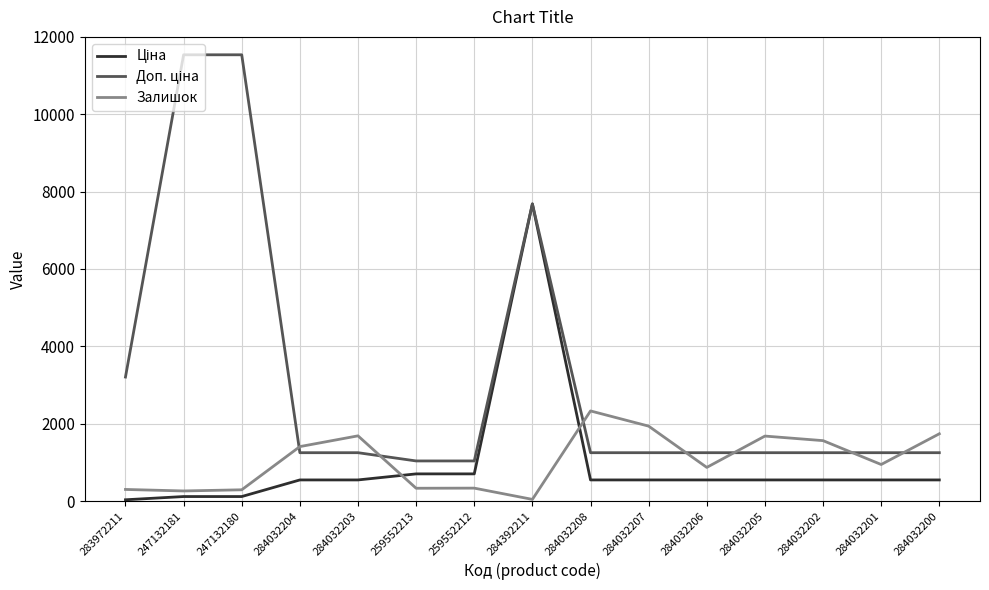

Which category has the highest value in the Залишок series?

284032208